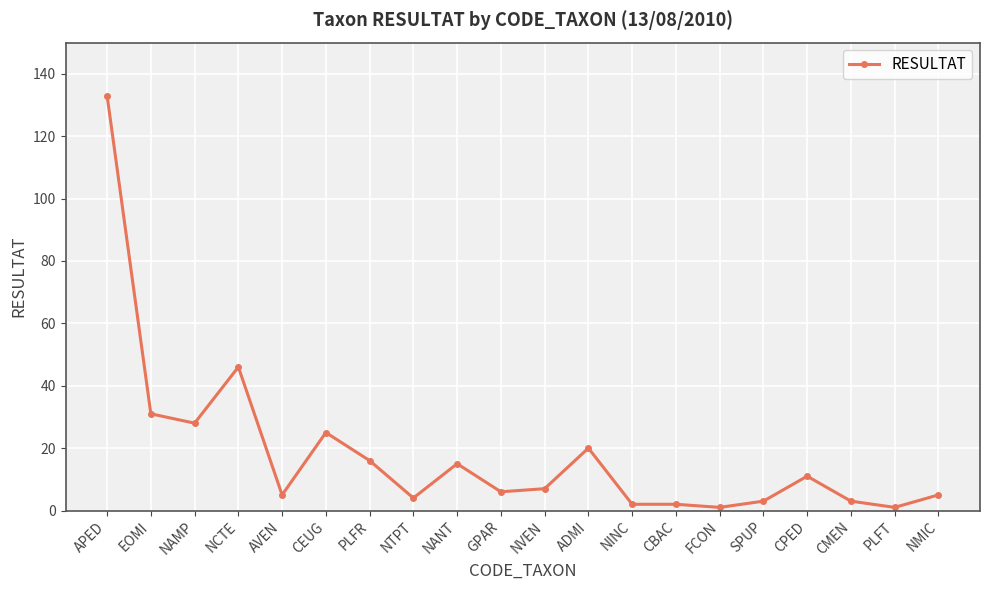

Which label corresponds to the largest value in the chart?

APED